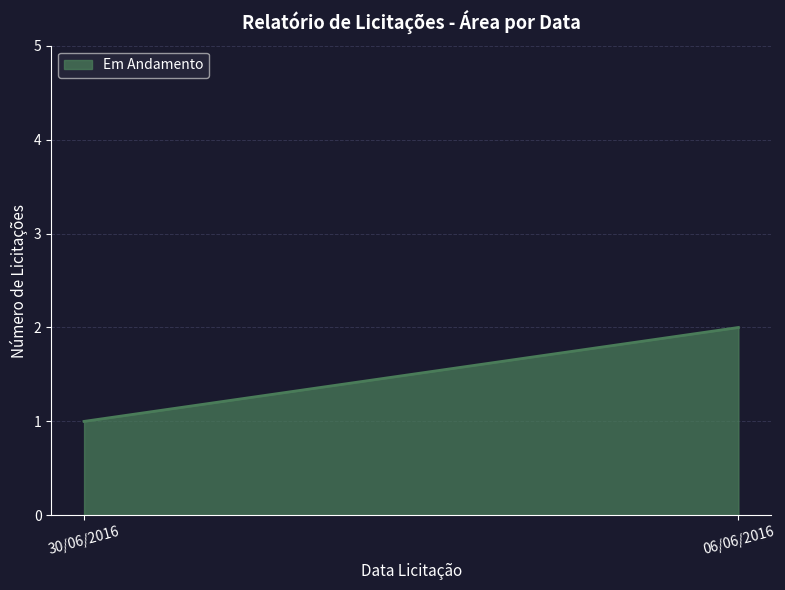

Approximately how many times larger is the value at 06/06/2016 compared to 30/06/2016?

2.0